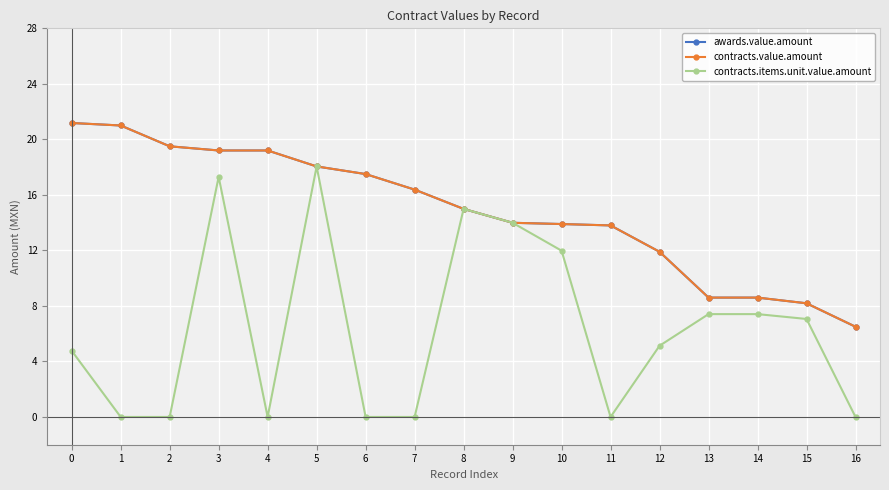

Reading left to right, what are all the values shown in this chart?

awards.value.amount: 0=21.2	1=21.0	2=19.5	3=19.2	4=19.2	5=18.1	6=17.5	7=16.4	8=15.0	9=14.0	10=13.9	11=13.8	12=11.9	13=8.6	14=8.6	15=8.2	16=6.5
contracts.value.amount: 0=21.2	1=21.0	2=19.5	3=19.2	4=19.2	5=18.1	6=17.5	7=16.4	8=15.0	9=14.0	10=13.9	11=13.8	12=11.9	13=8.6	14=8.6	15=8.2	16=6.5
contracts.items.unit.value.amount: 0=4.8	1=0.0	2=0.0	3=17.3	4=0.0	5=18.1	6=0.0	7=0.0	8=15.0	9=14.0	10=12.0	11=0.0	12=5.1	13=7.4	14=7.4	15=7.1	16=0.0